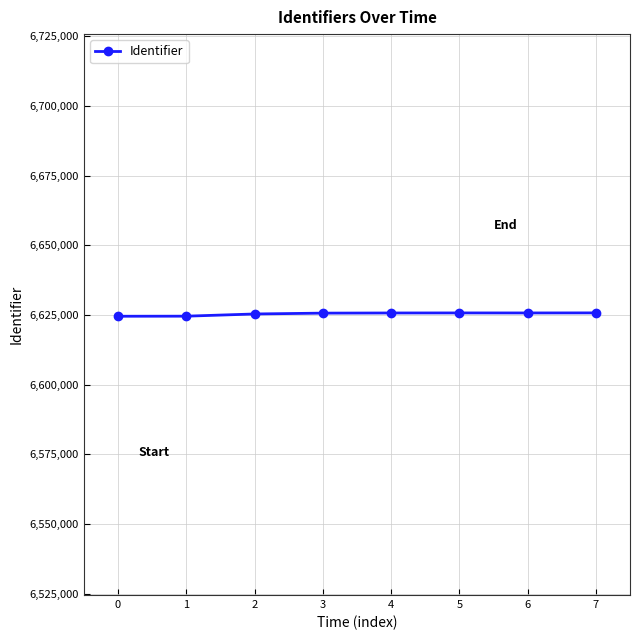

What is the maximum value shown in the chart?

6625782